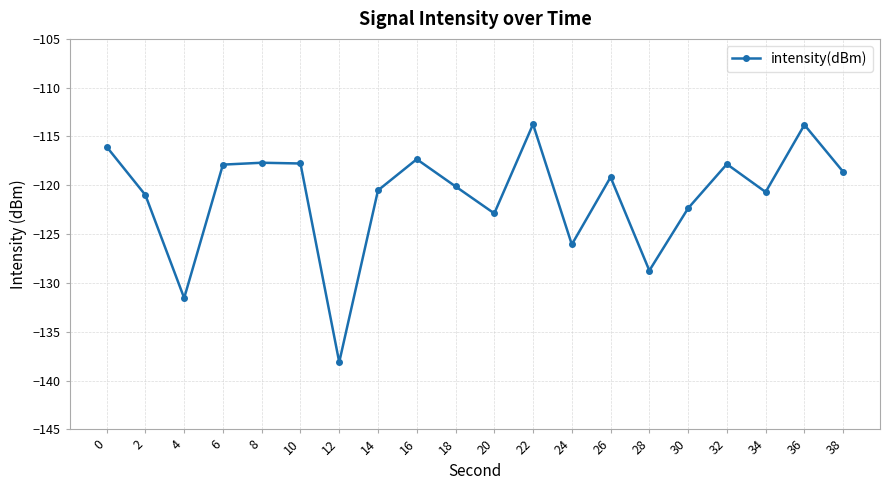

Where is the first local minimum?

4